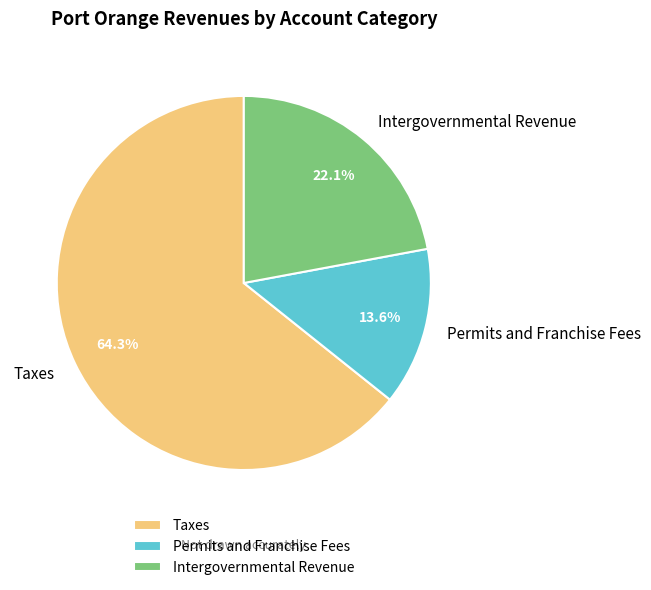

The Permits and Franchise Fees slice represents 14% of the pie. True or false?

True